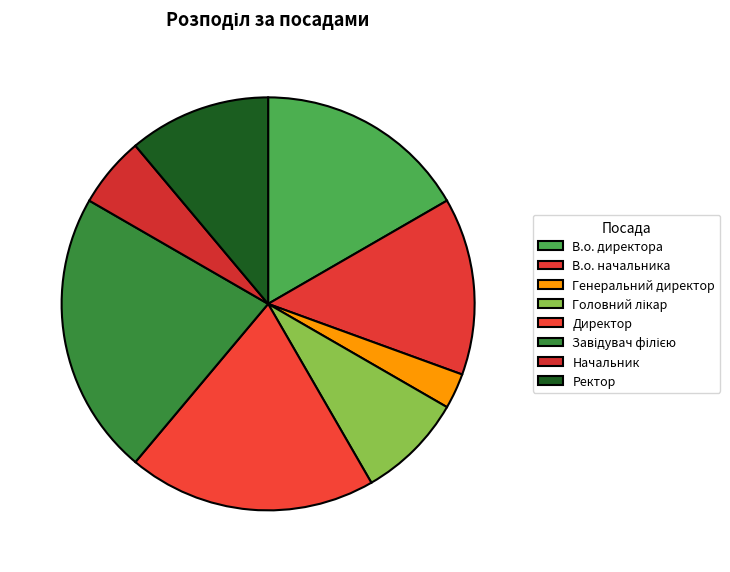

To the nearest percent, what is the average slice percentage?

12%